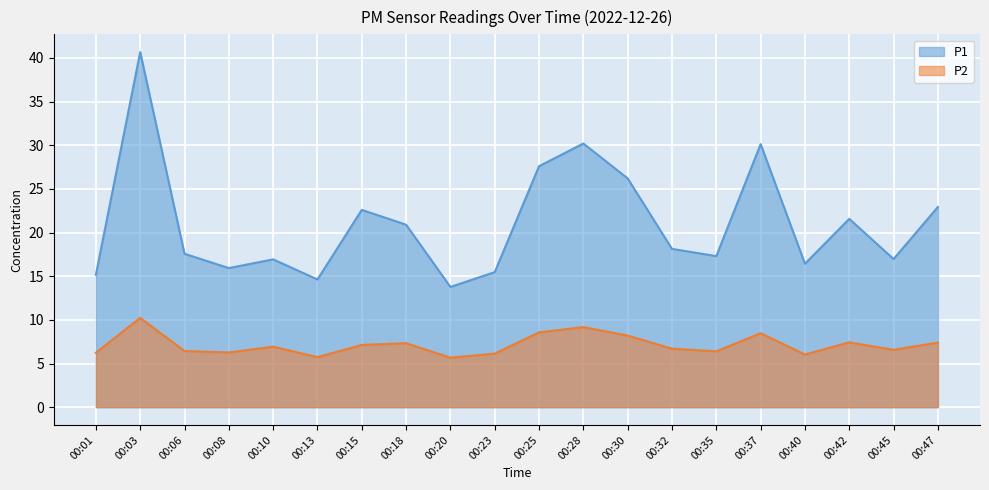

True or false: P2 and P1 cross at least once.

False